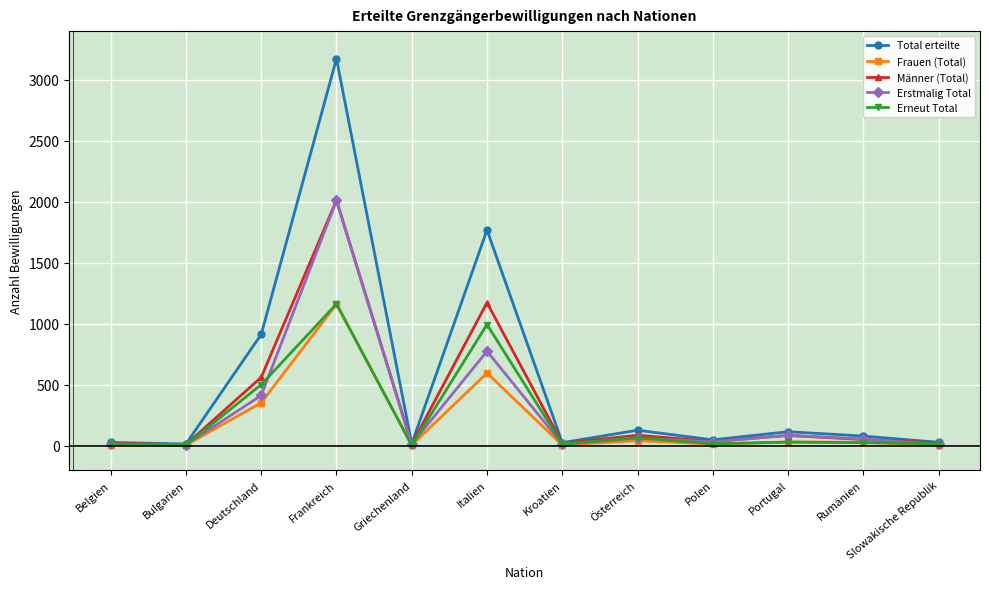

At which category is the sum across all series the highest?

Frankreich